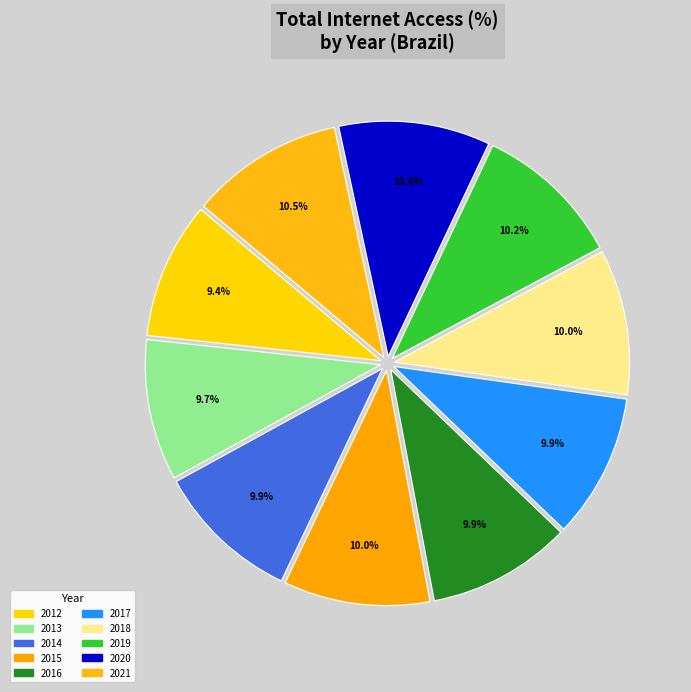

What is the largest slice in the pie chart?

2021